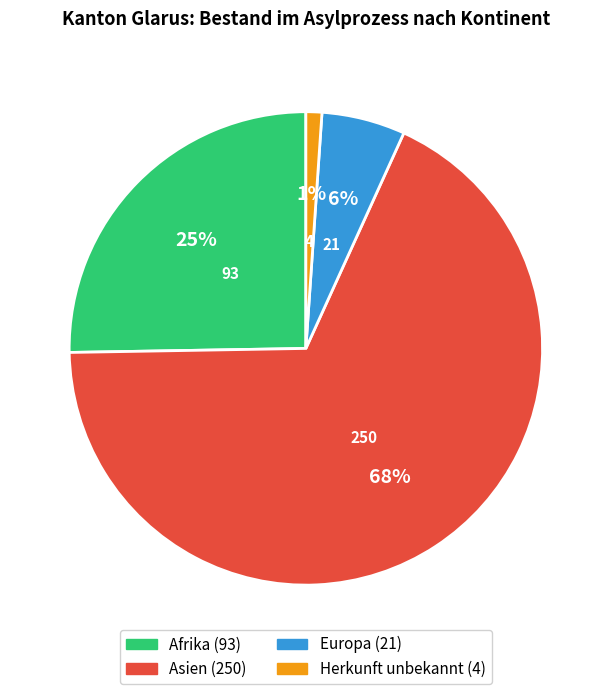

Is the sum of Herkunft unbekannt and Afrika greater than half?

No